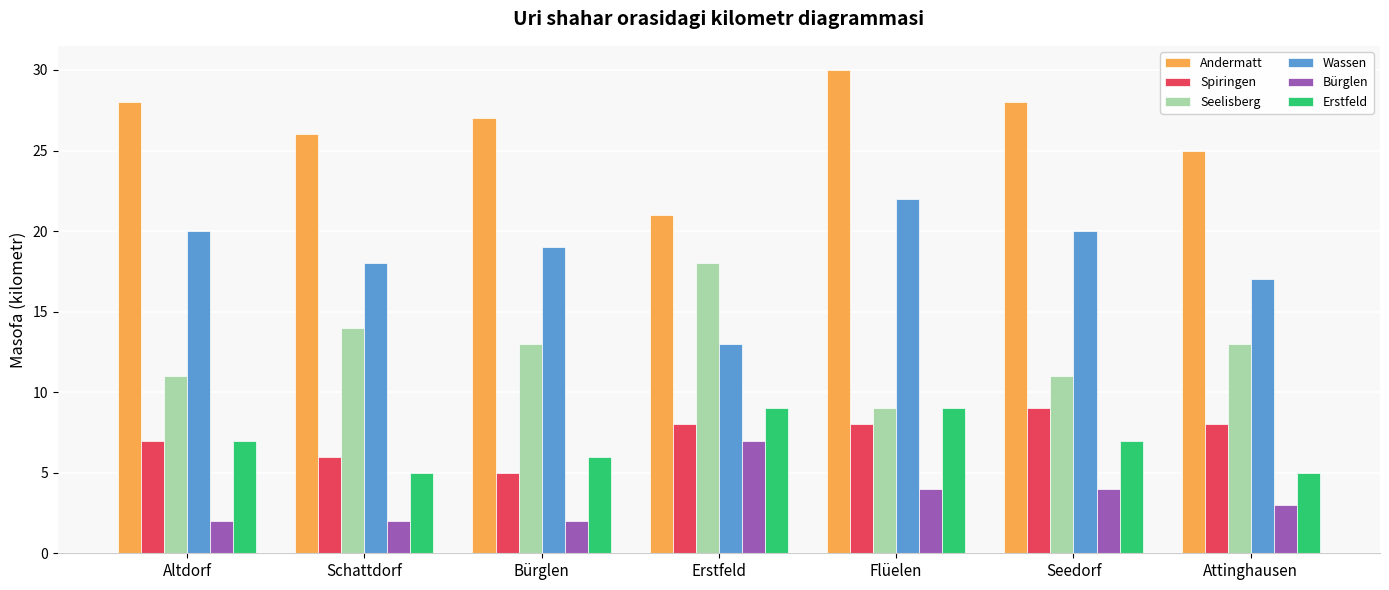

True or false: Wassen has a value of 13 at Erstfeld.

True